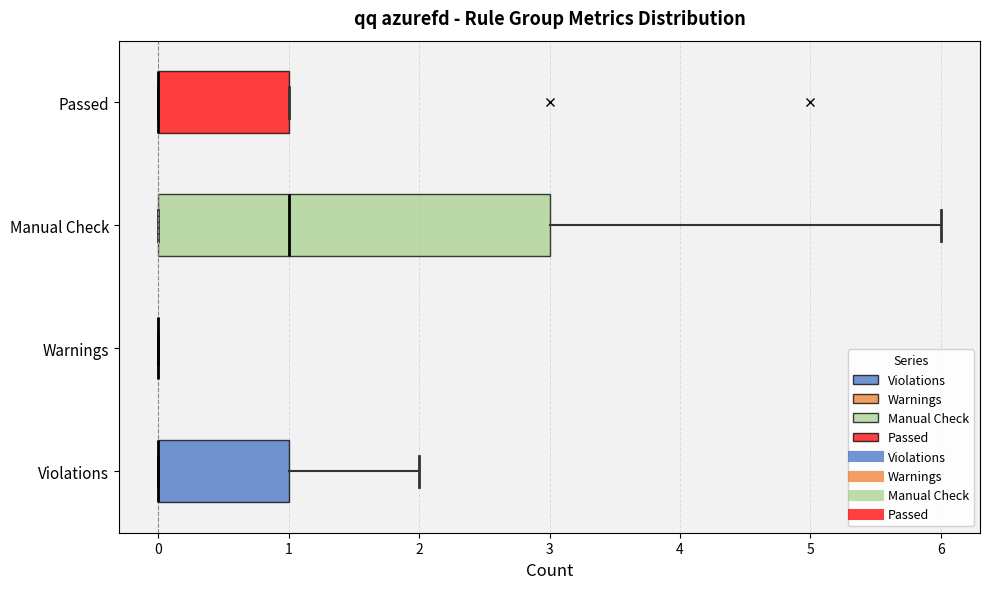

Comparing the boxes themselves (not the whiskers), which one is the widest?

Manual Check